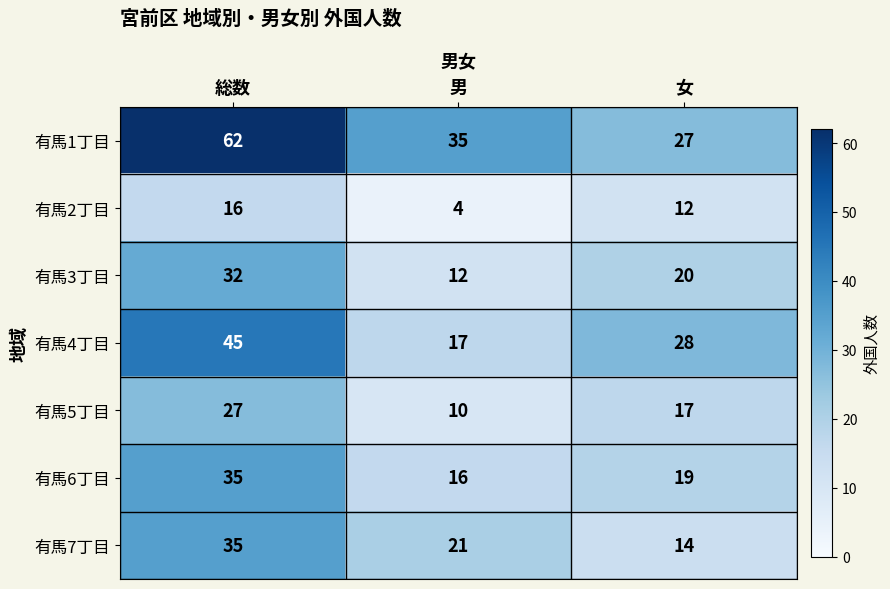

At which category does the chart reach its minimum across all series?

男